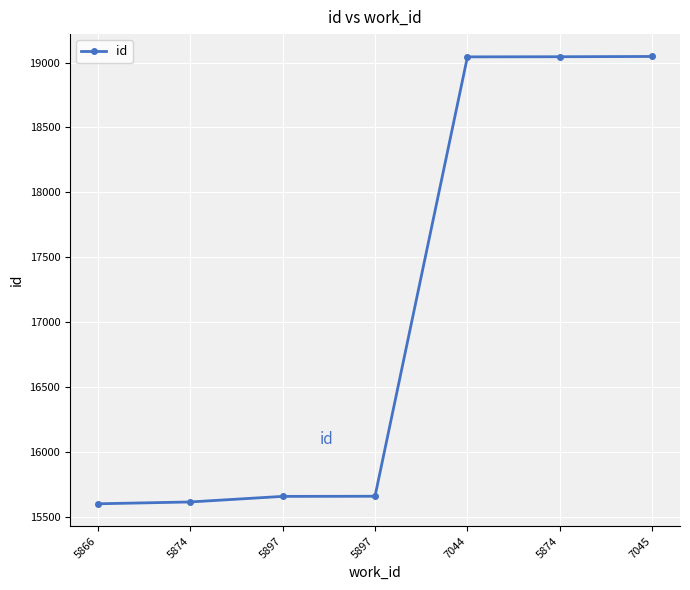

What is the label of the 5th point from the left?

7044